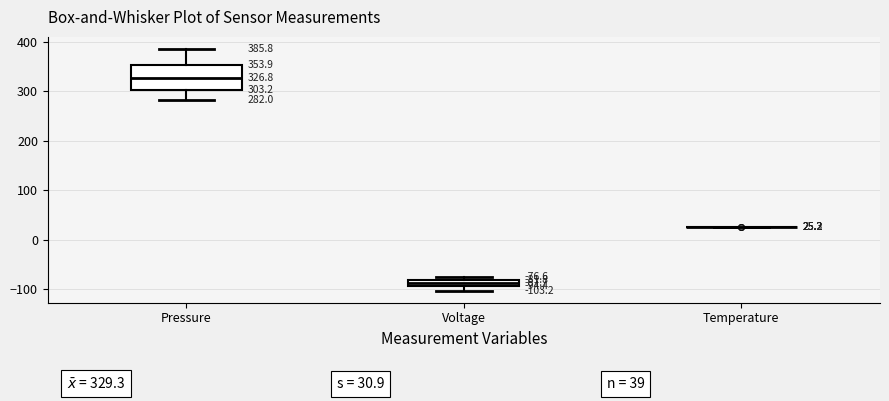

Comparing the boxes themselves (not the whiskers), which one is the tallest?

Pressure